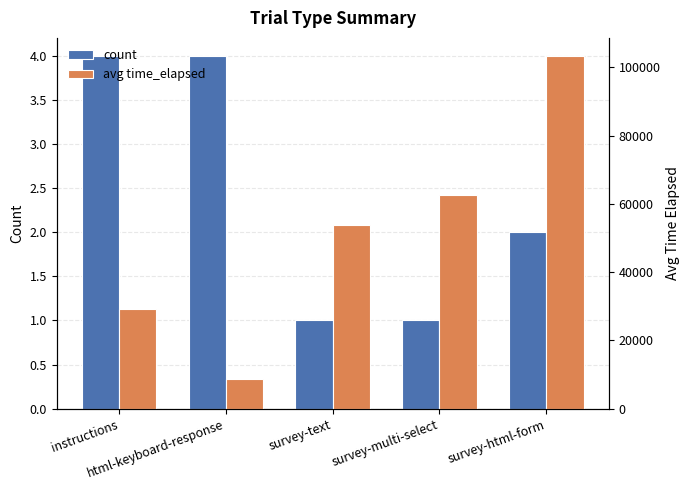

Rank the categories by avg time_elapsed value from lowest to highest.

html-keyboard-response, instructions, survey-text, survey-multi-select, survey-html-form